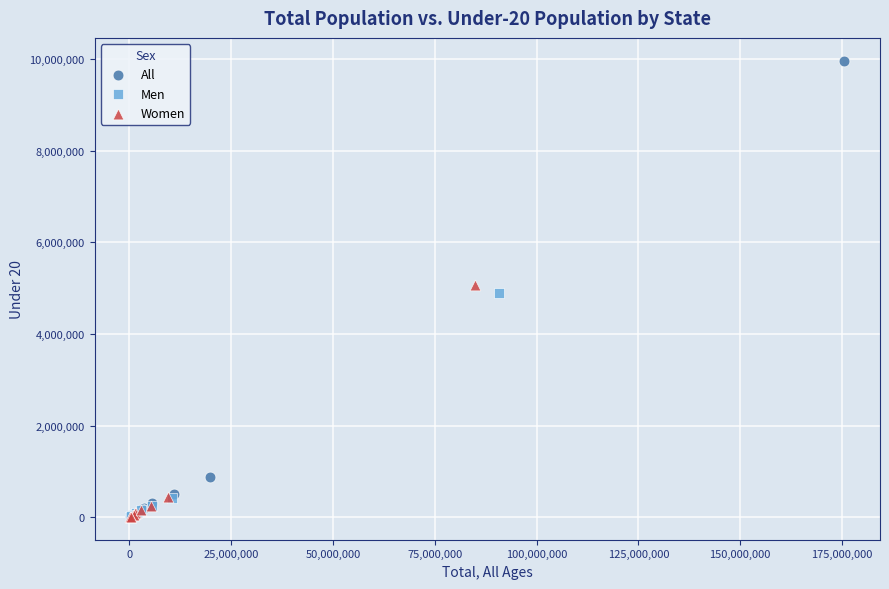

Which series reaches the maximum Y coordinate?

All